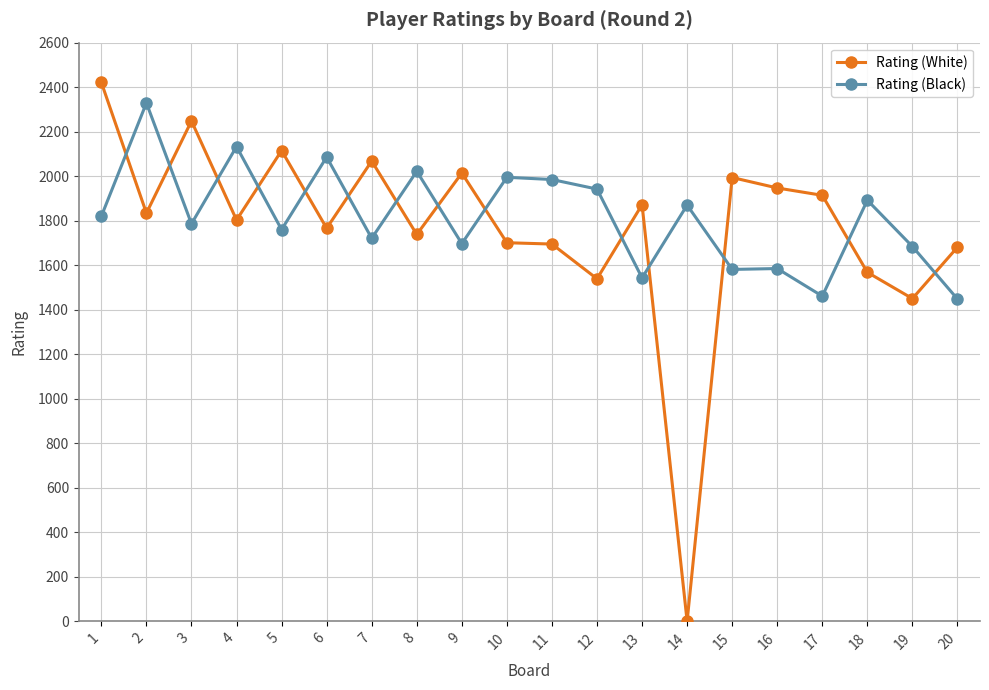

Where is the first local maximum for Rating (Black)?

2